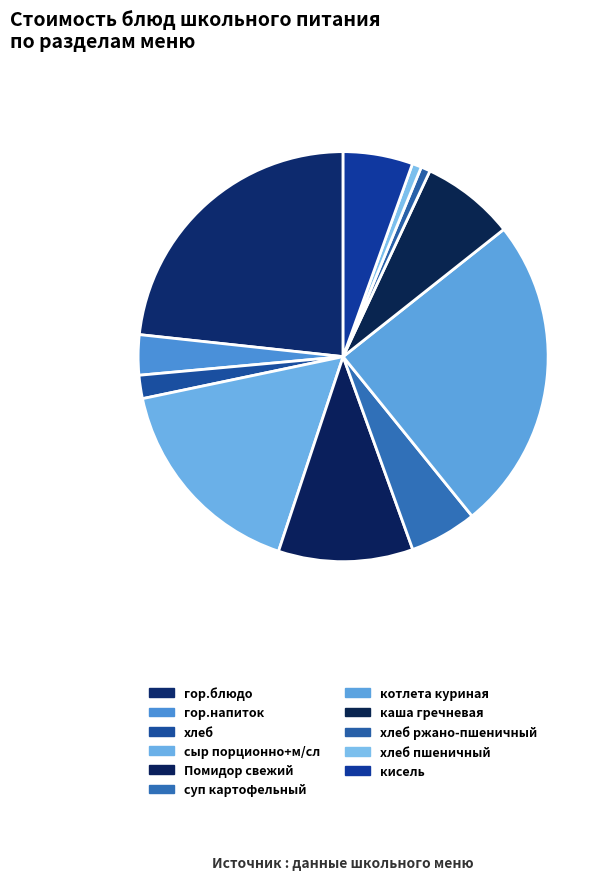

To the nearest percent, what is the average slice percentage?

9%